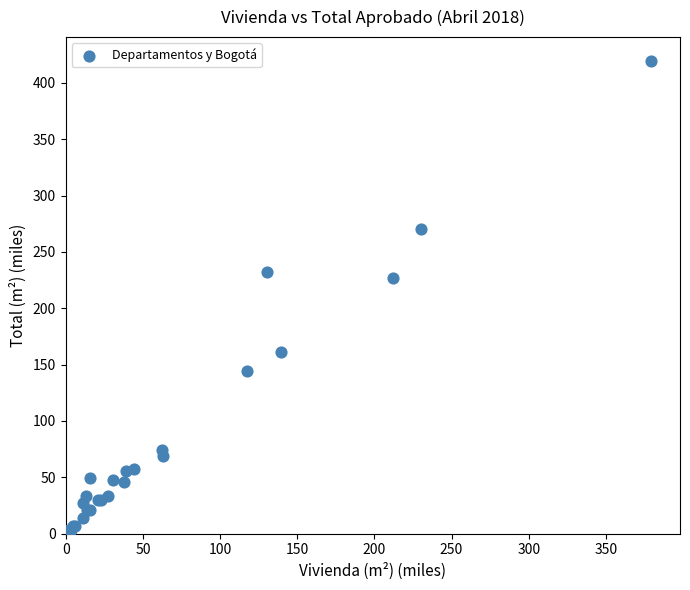

What Y value in the scatter plot is closest to 210?

226.5